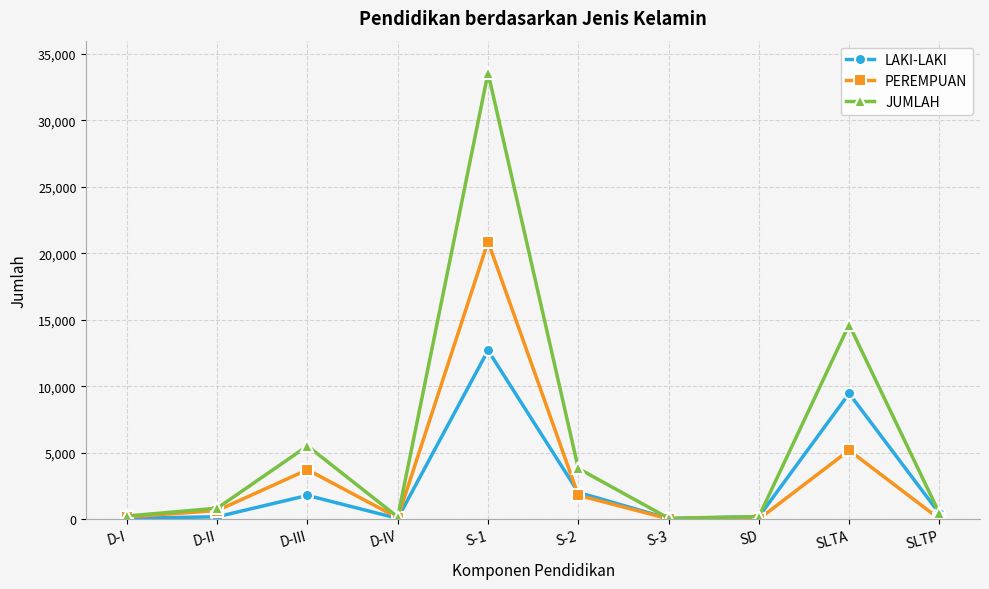

True or false: JUMLAH has more than 1 points higher than both neighbors.

True